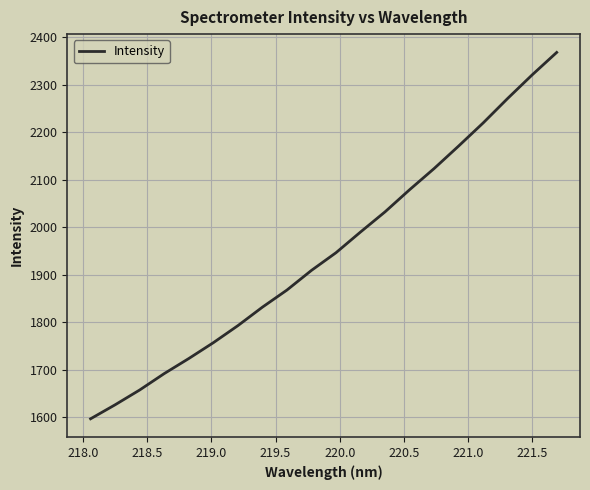

Count the number of data series in this chart.

1